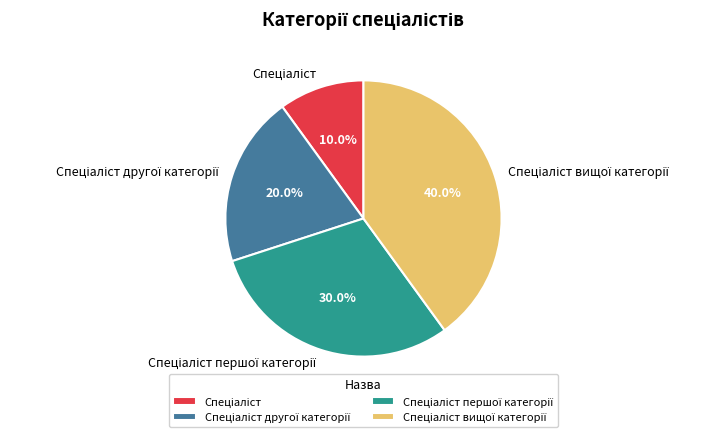

Between Спеціаліст and Спеціаліст першої категорії, which is larger?

Спеціаліст першої категорії